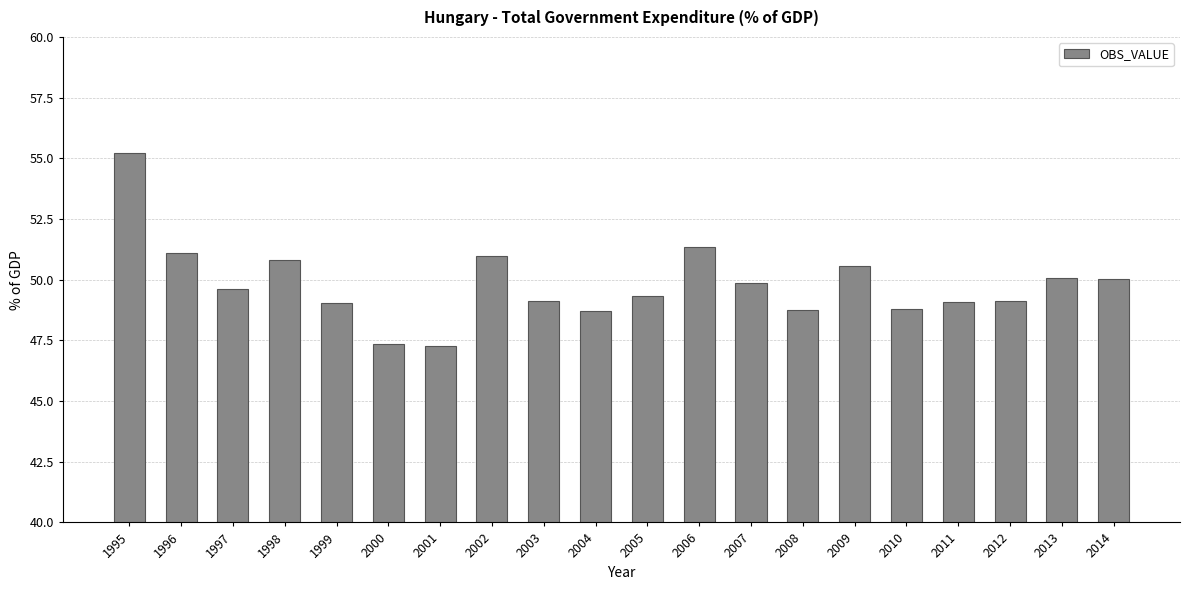

What is the average value?

49.8